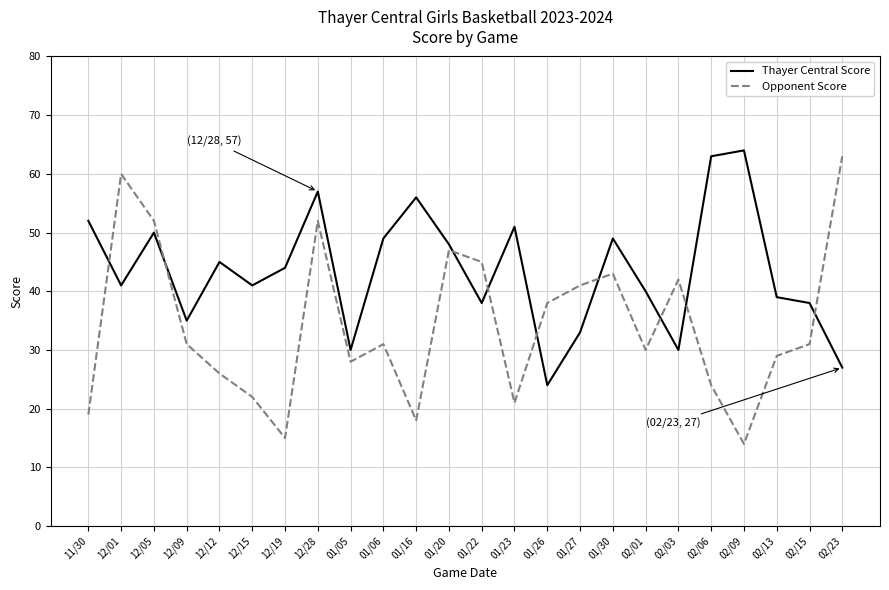

How many lines are shown in the chart?

2